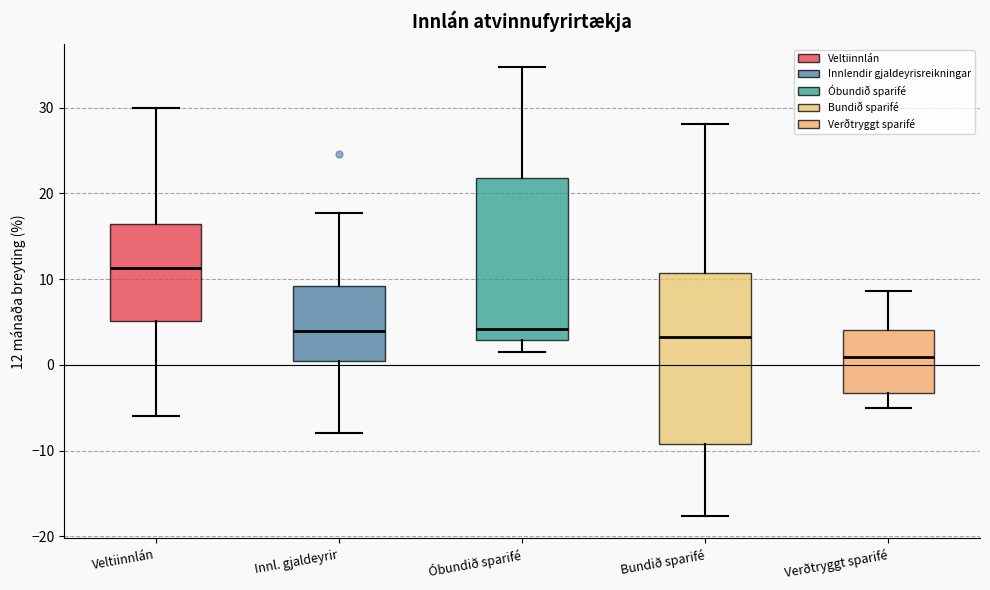

Reading left to right, read every box against the y-axis: the position of its median line, the range the box covers, and the ends of its whiskers. The values are not printed on the chart, so give them approximately, as read against the axis.

Veltiinnlán: median 11, box 5 to 16, whiskers -6 to 30
Innl. gjaldeyrir: median 4, box 0 to 9, whiskers -8 to 18
Óbundið sparifé: median 4, box 3 to 22, whiskers 2 to 35
Bundið sparifé: median 3, box -9 to 11, whiskers -18 to 28
Verðtryggt sparifé: median 1, box -3 to 4, whiskers -5 to 9